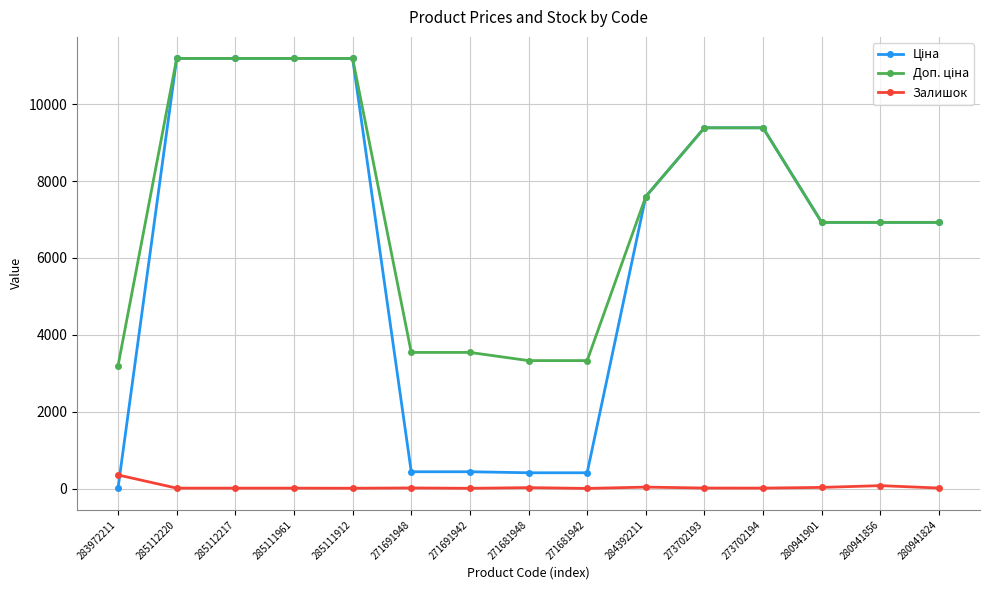

What is the spread (max minus min) of values at 271681948?

3302.5